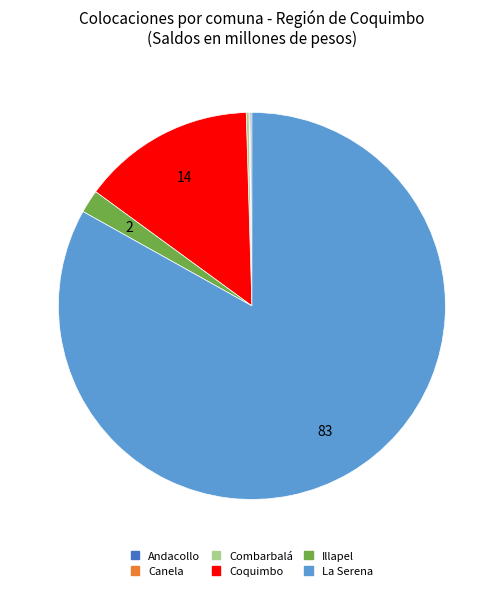

What is the largest slice in the pie chart?

La Serena